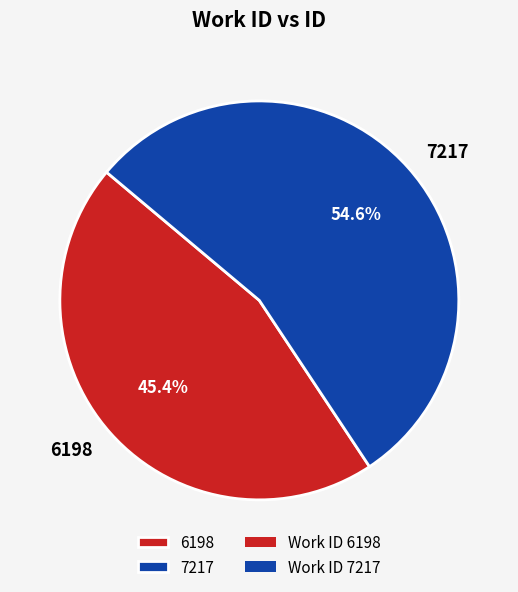

To the nearest percent, what is the difference between the 6198 and 7217 slice percentages?

9%